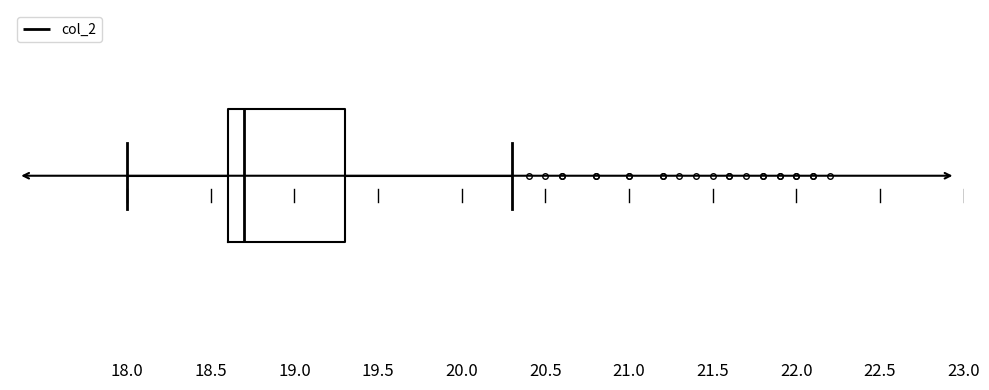

Where is the left edge of the box on the x-axis? The values are not printed on the chart, so give them approximately, as read against the axis.

18.6